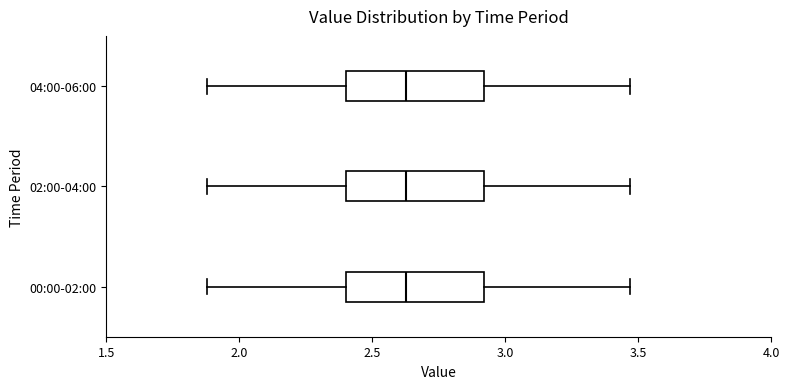

Reading bottom to top, transcribe this box plot: for each box, give where its median line is, the range the box spans, and where its two whiskers end, as read against the x-axis. The values are not printed on the chart, so give them approximately, as read against the axis.

00:00-02:00: median 2.65, box 2.40 to 2.90, whiskers 1.90 to 3.45
02:00-04:00: median 2.65, box 2.40 to 2.90, whiskers 1.90 to 3.45
04:00-06:00: median 2.65, box 2.40 to 2.90, whiskers 1.90 to 3.45